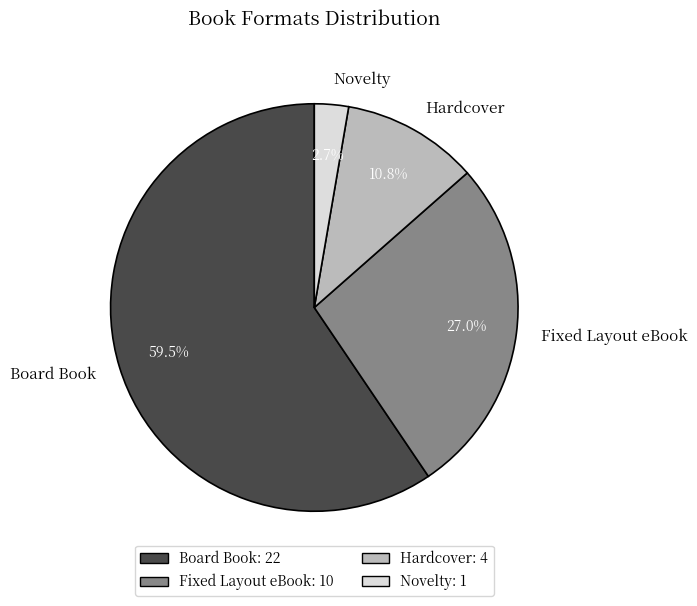

What is the ratio of the value at Fixed Layout eBook to the value at Hardcover?

2.5